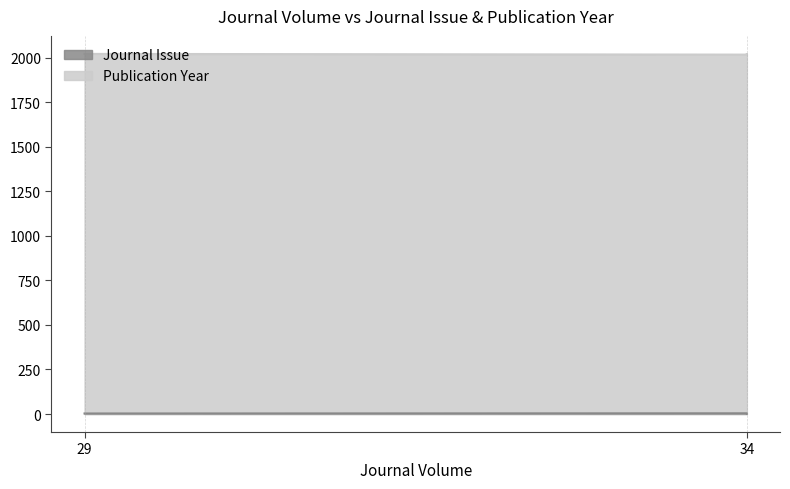

Does the chart have visible grid lines?

No